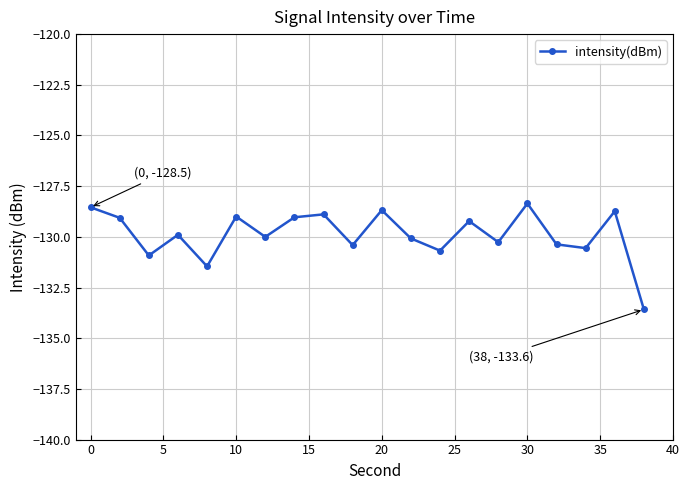

How many points are lower than both their immediate neighbors (excluding endpoints)?

7